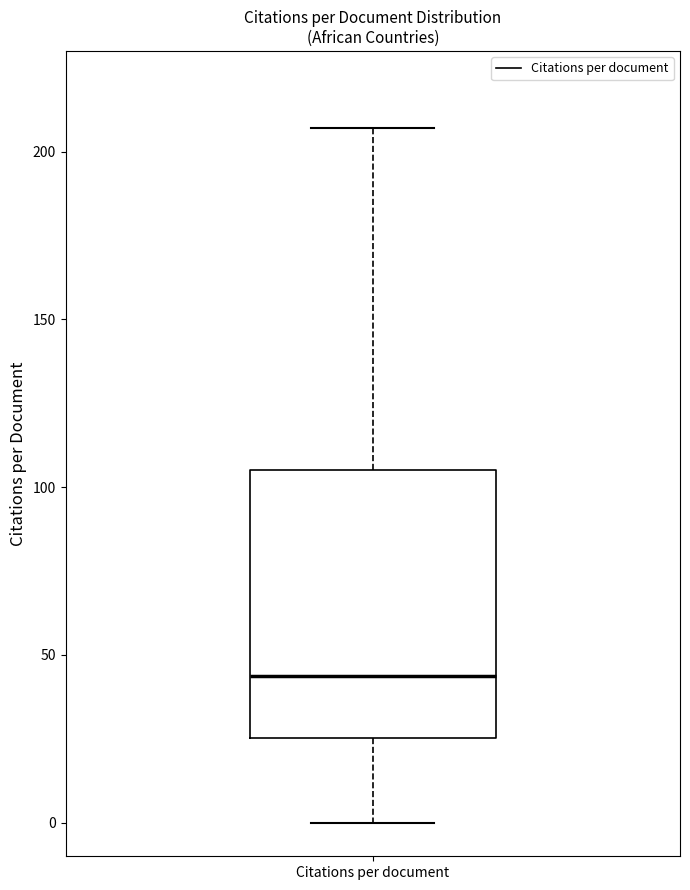

Where is the upper edge of the box for Citations per document on the y-axis? The values are not printed on the chart, so give them approximately, as read against the axis.

105